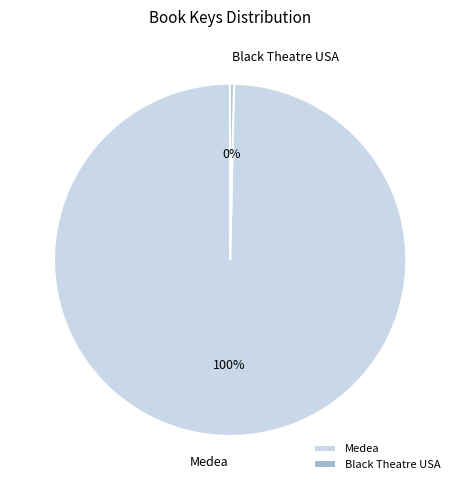

Is the sum of Black Theatre USA and Medea greater than half?

Yes